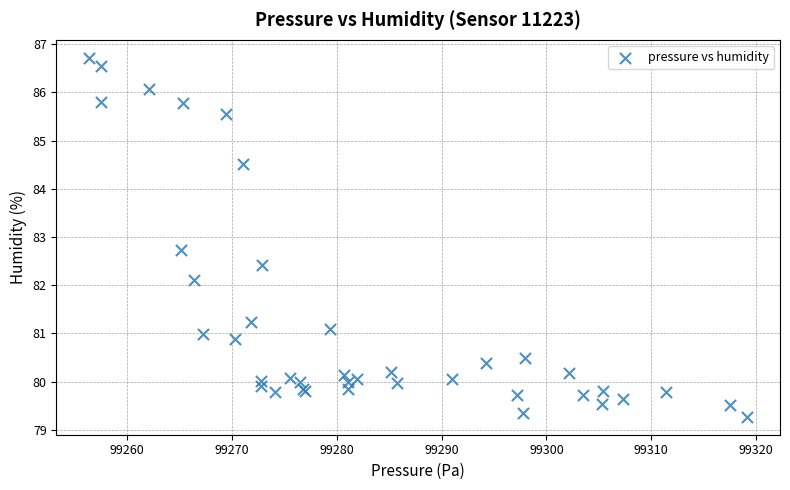

What Y value in the scatter plot is closest to 82?

82.1